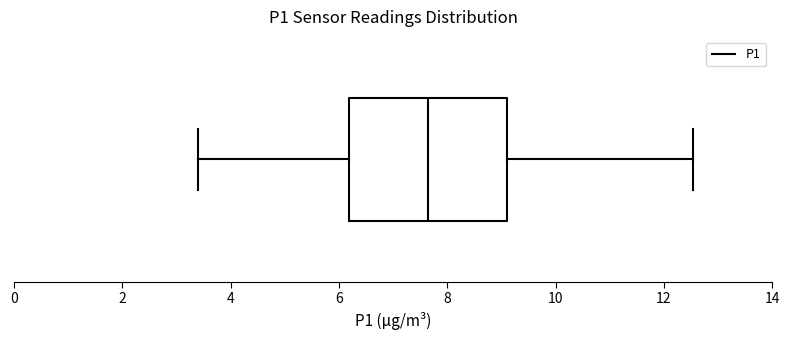

Transcribe this box plot: give where the median line is, the range the box spans, and where the two whiskers end, as read against the x-axis. The values are not printed on the chart, so give them approximately, as read against the axis.

median 7.6, box 6.2 to 9.2, whiskers 3.4 to 12.6